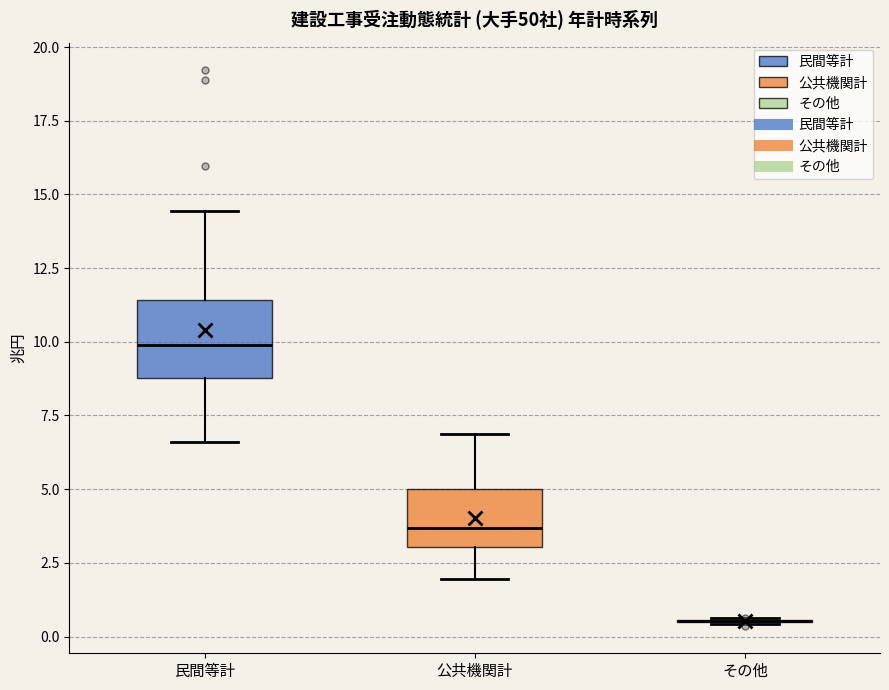

Where is the upper edge of the box for 公共機関計 on the y-axis? The values are not printed on the chart, so give them approximately, as read against the axis.

5.0